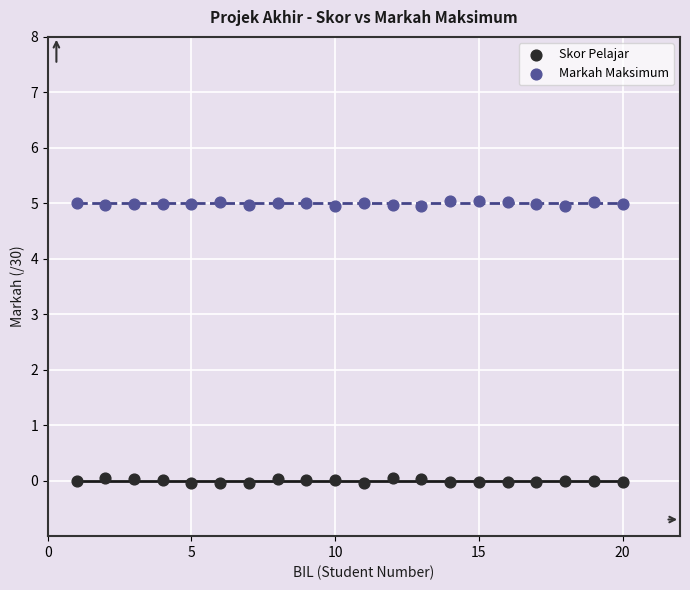

Across all data points, what is the range of Y values (max minus min)?

5.1